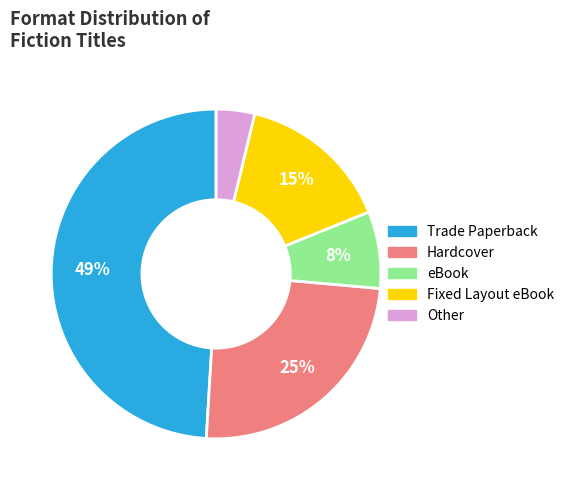

To the nearest percent, what portion does eBook represent?

8%